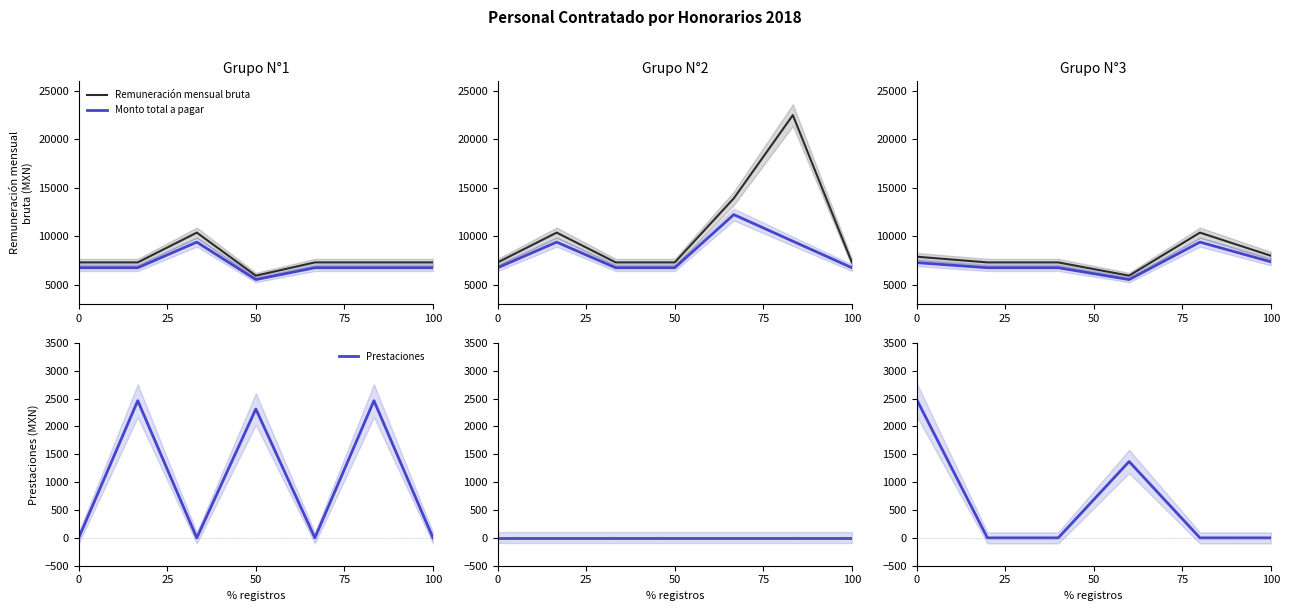

At 25, list the series in order from smallest to largest.

Prestaciones, Monto total a pagar, Remuneración mensual bruta